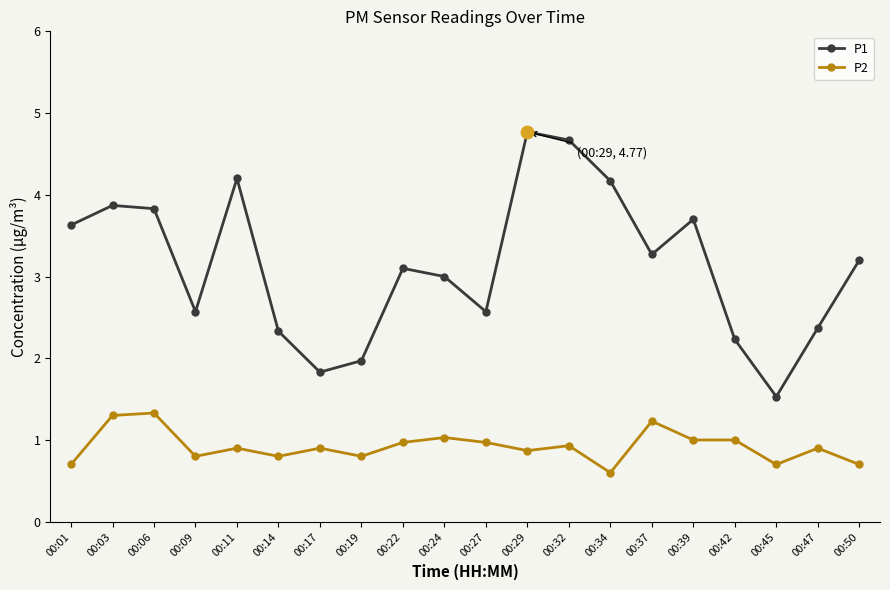

True or false: P2 has more than 1 interior local peaks.

True